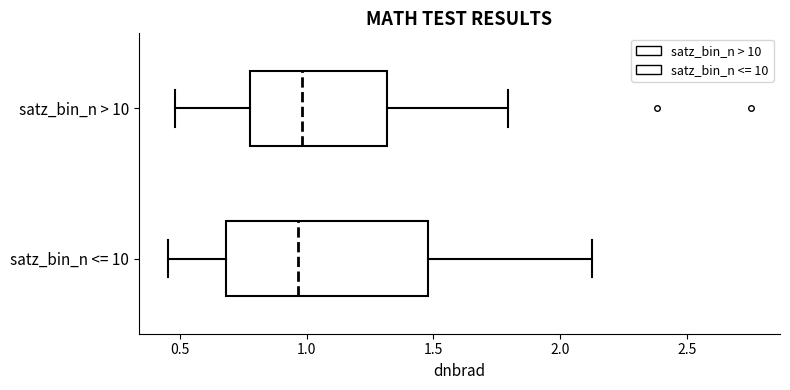

Comparing the boxes themselves (not the whiskers), which one is the widest?

satz_bin_n <= 10